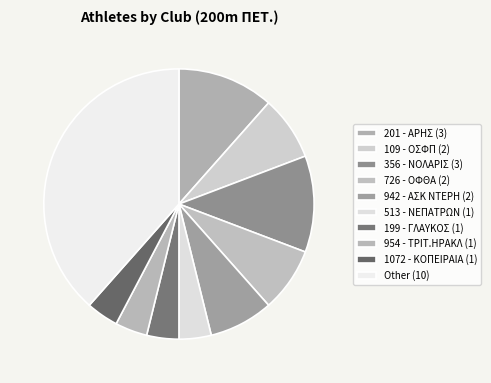

How many slices are in this pie chart?

10